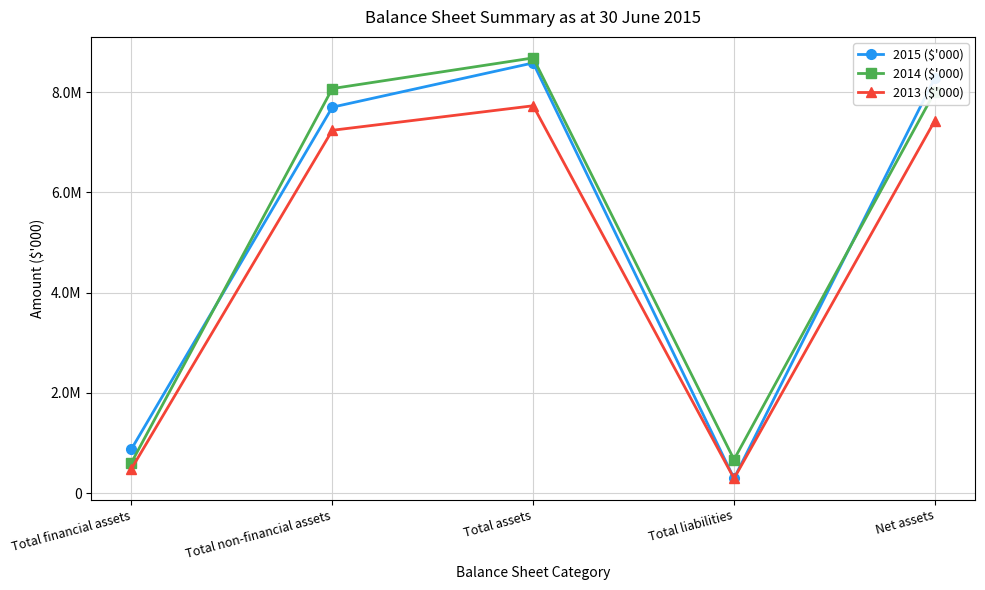

After their last crossing, which series has the higher values: 2015 ($'000) or 2014 ($'000)?

2015 ($'000)